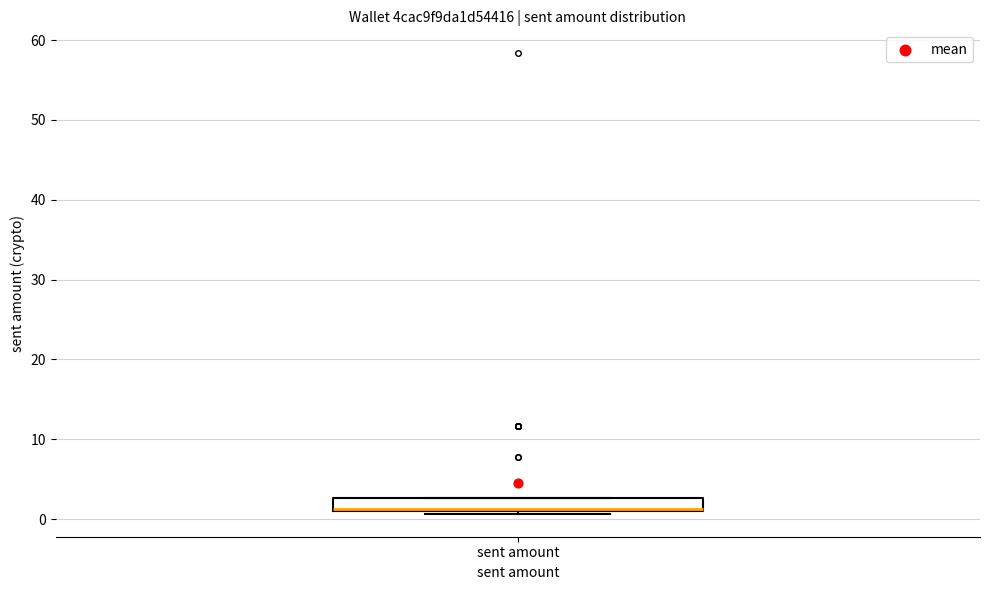

Transcribe this box plot: give where the median line is, the range the box spans, and where the two whiskers end, as read against the y-axis. The values are not printed on the chart, so give them approximately, as read against the axis.

median 1 (just above the box's lower edge), box 1 to 3, whiskers 1 (just below the box's lower edge) to 3